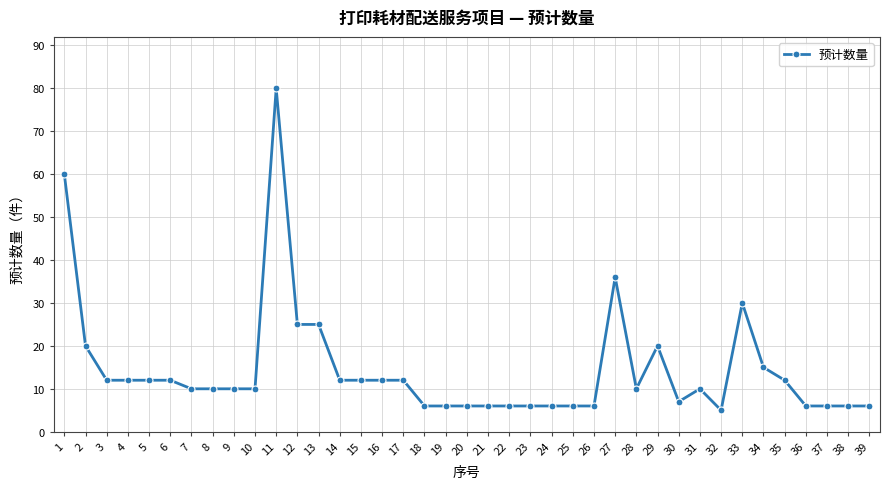

How many data points does each series have?

39